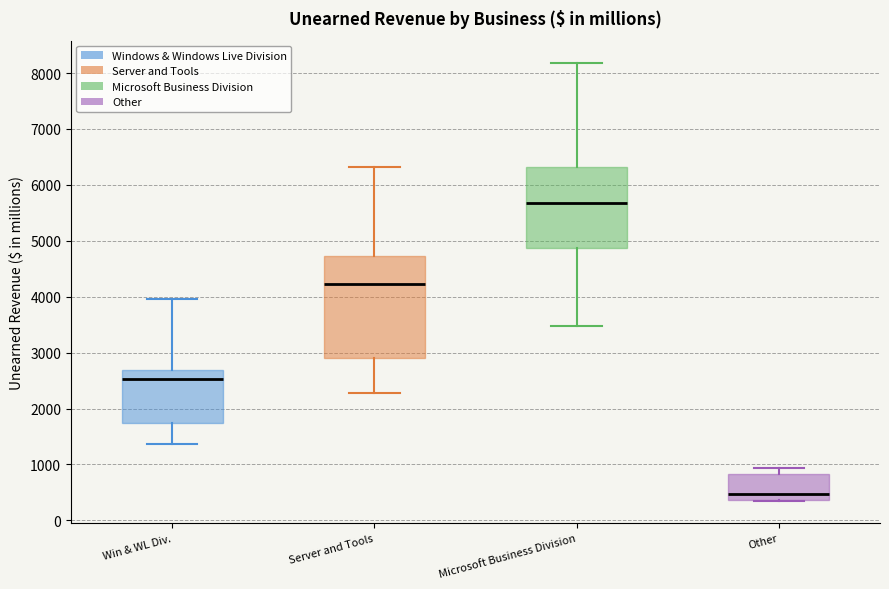

Comparing the boxes themselves (not the whiskers), which one is the tallest?

Server and Tools